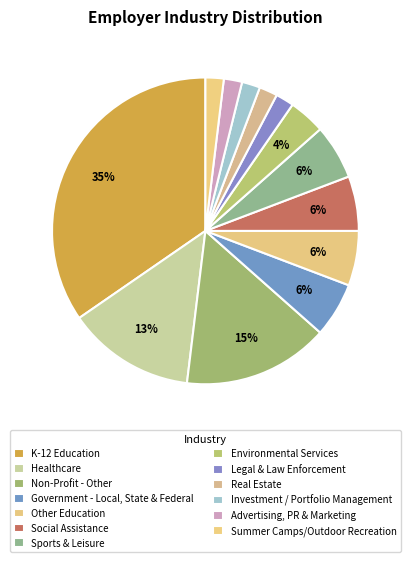

Count the number of slices in the pie.

13